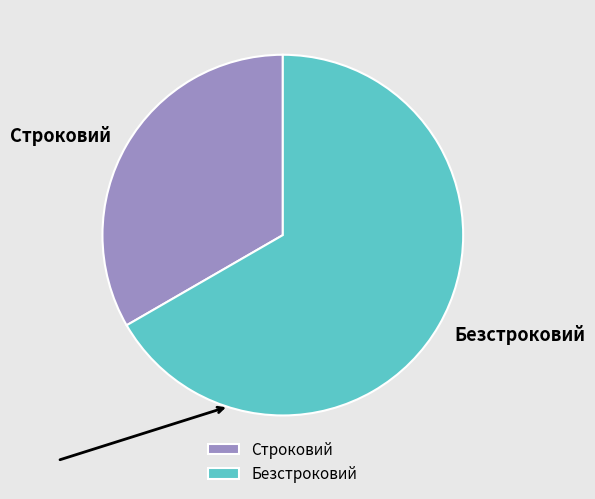

Rank the categories by value from highest to lowest.

Безстроковий, Строковий